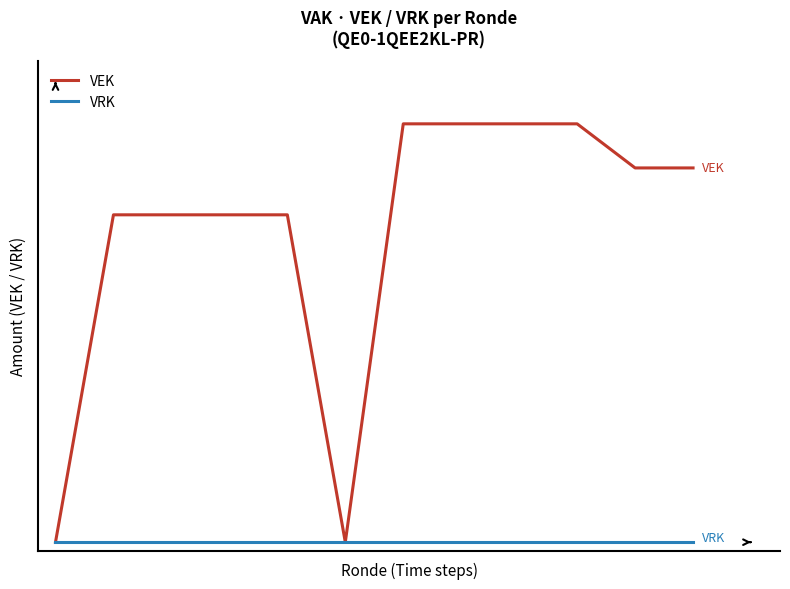

At how many categories does at least one series exceed 14077?

10